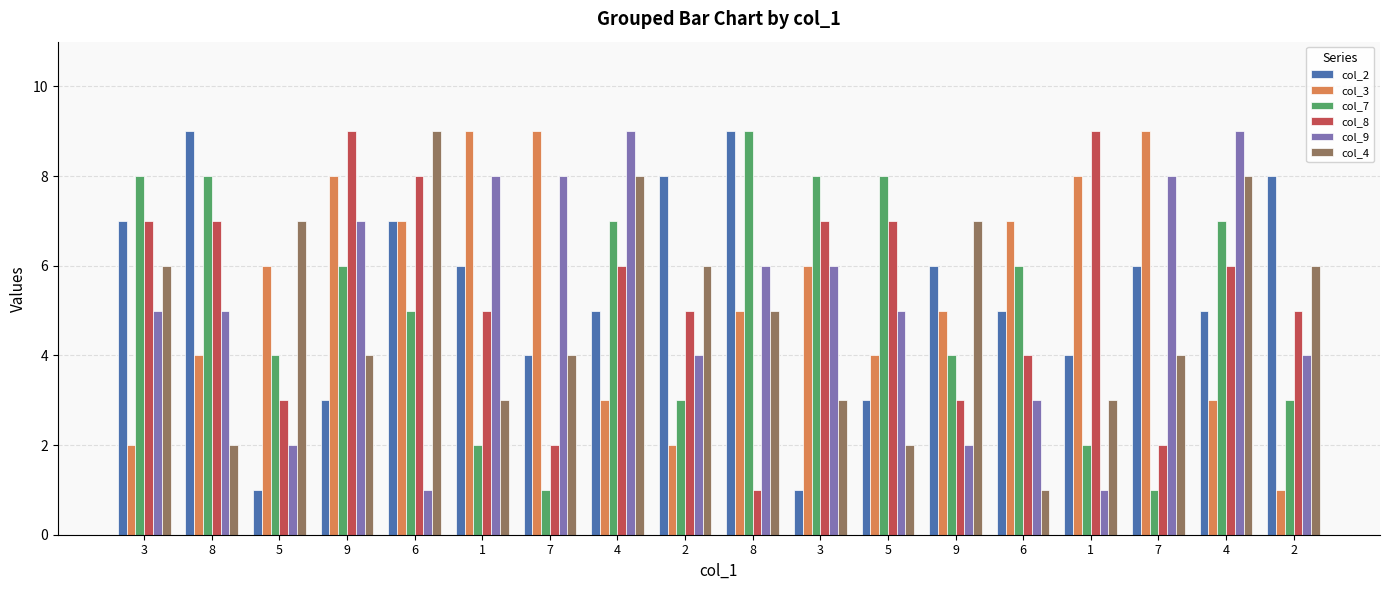

Read the col_3 value at 1.

9